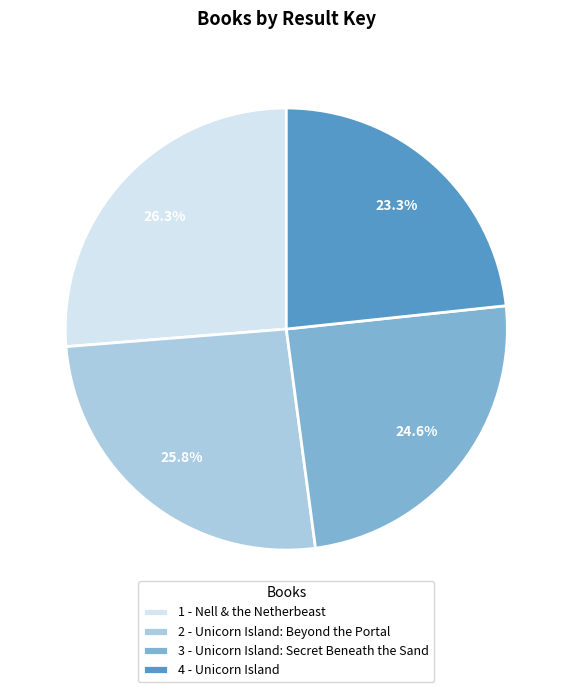

What portion of the pie excludes 1 - Nell & the Netherbeast?

73.7%